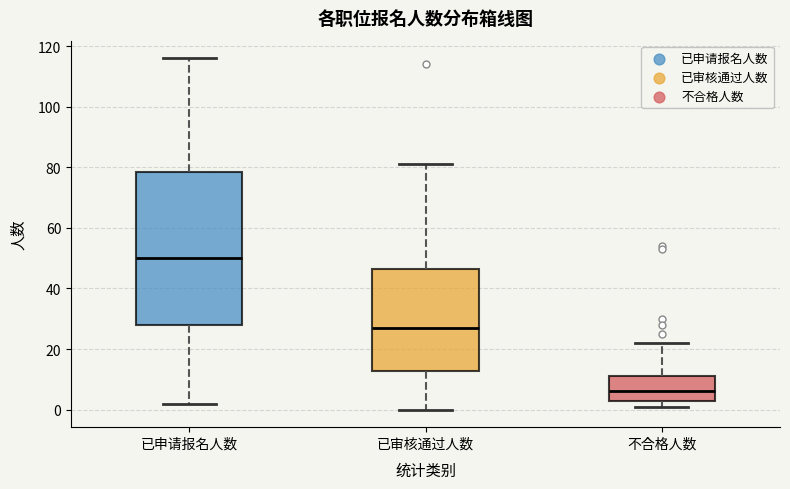

Which box is the tallest, from its lower edge to its upper edge?

已申请报名人数